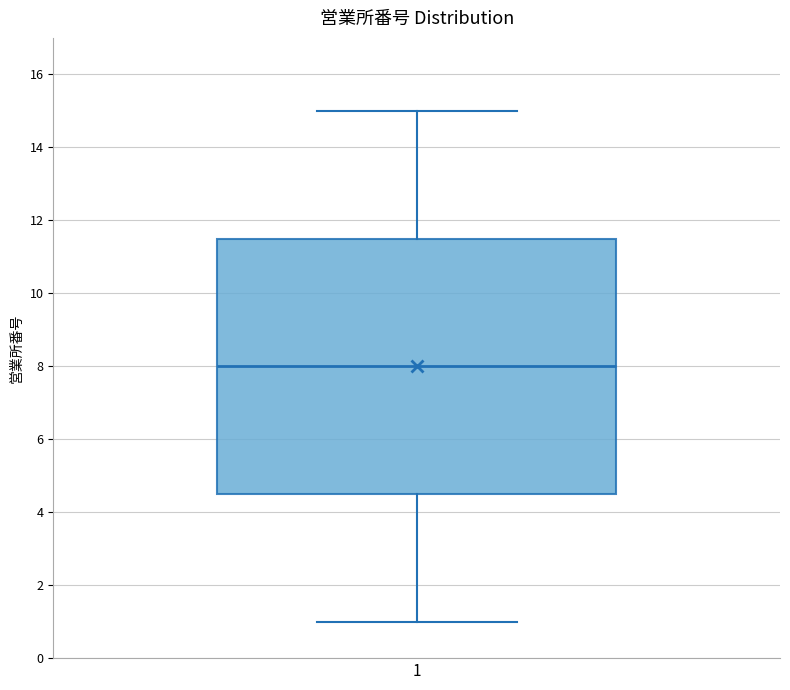

Where is the upper edge of the box at x = 1 on the y-axis? The values are not printed on the chart, so give them approximately, as read against the axis.

11.6